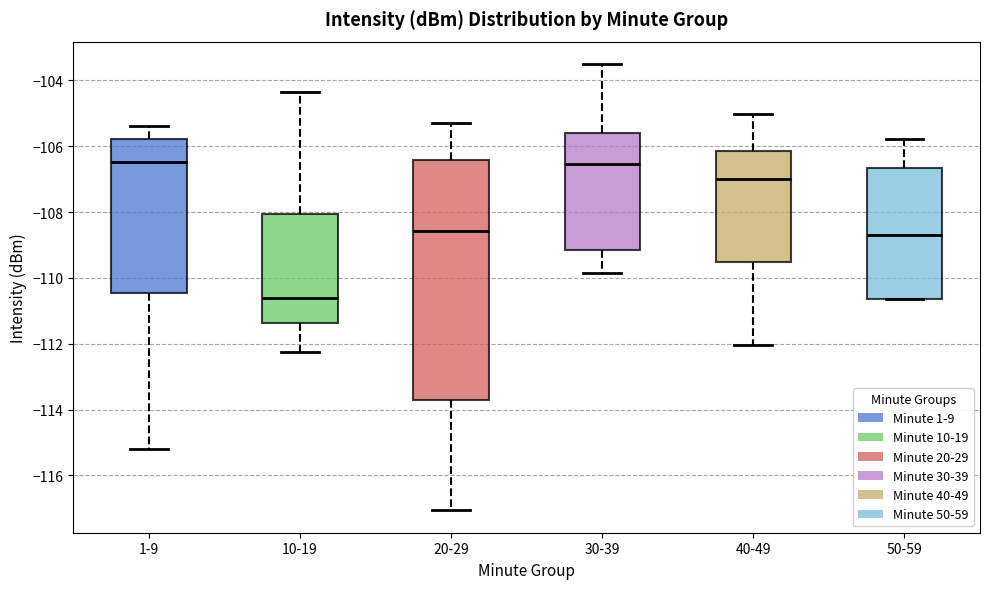

Reading left to right, read every box against the y-axis: the position of its median line, the range the box covers, and the ends of its whiskers. The values are not printed on the chart, so give them approximately, as read against the axis.

1-9: median -106.4, box -110.4 to -105.8, whiskers -115.2 to -105.4
10-19: median -110.6, box -111.4 to -108.0, whiskers -112.2 to -104.4
20-29: median -108.6, box -113.8 to -106.4, whiskers -117.0 to -105.4
30-39: median -106.6, box -109.2 to -105.6, whiskers -109.8 to -103.6
40-49: median -107.0, box -109.6 to -106.2, whiskers -112.0 to -105.0
50-59: median -108.6, box -110.6 to -106.6, whiskers -110.6 to -105.8